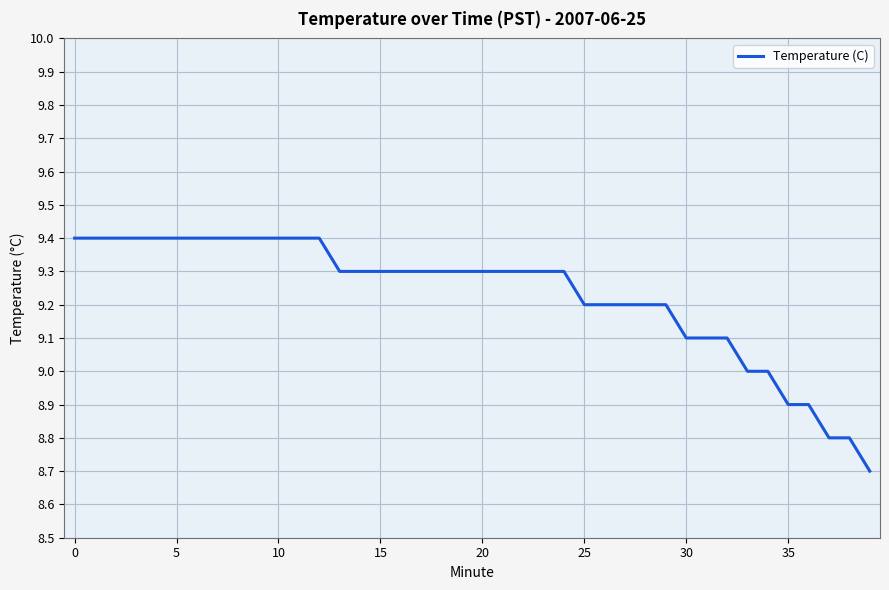

What is the sum of all values?

369.2